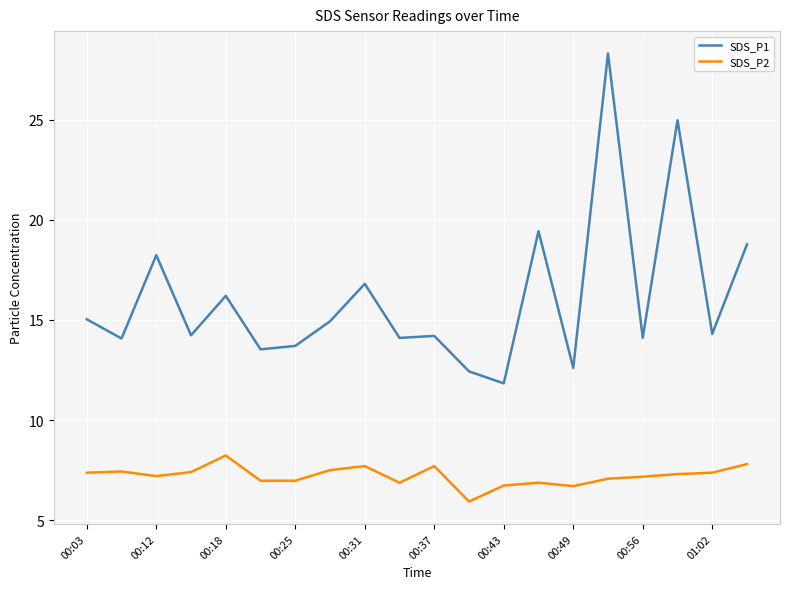

Rank the series by their maximum value, from lowest to highest.

SDS_P2, SDS_P1